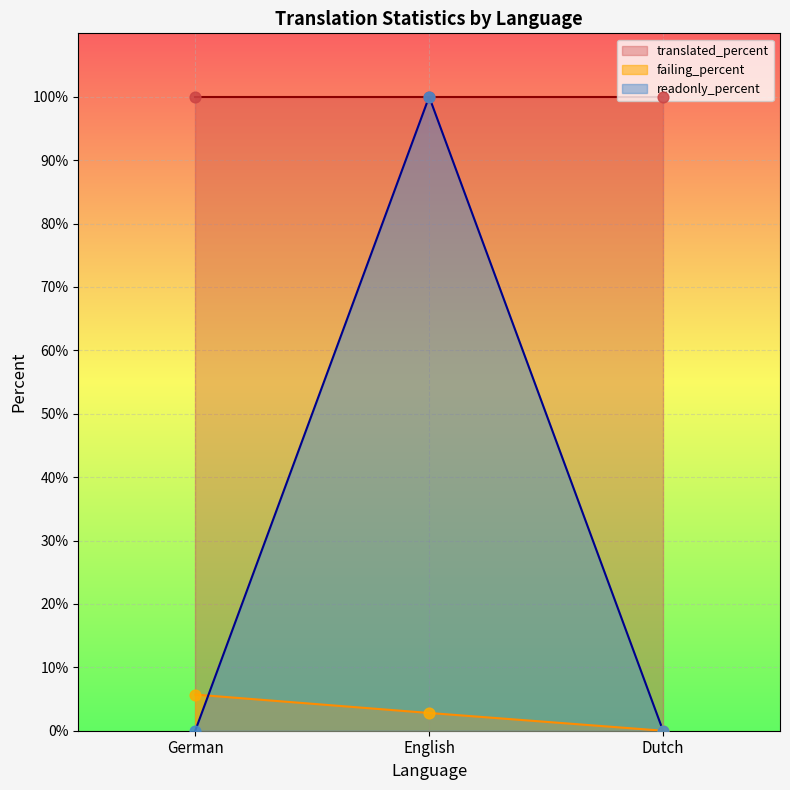

Which series reaches the maximum Y coordinate?

readonly